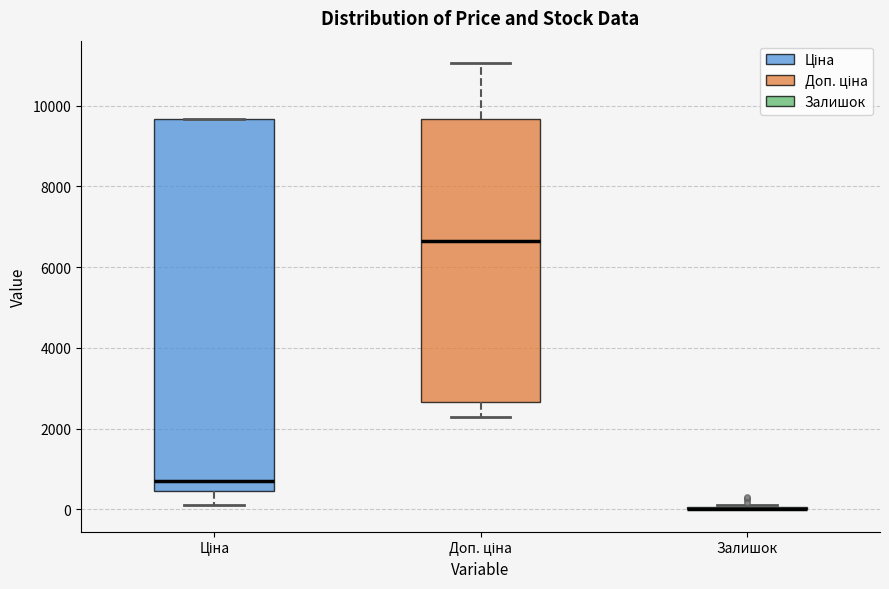

Which box is the tallest, from its lower edge to its upper edge?

Ціна